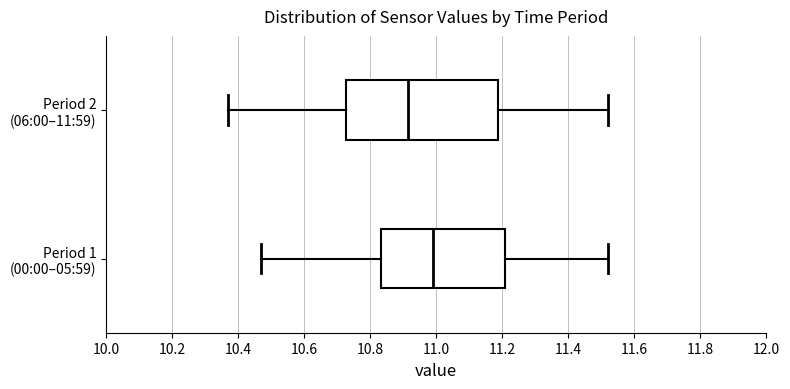

Reading bottom to top, transcribe this box plot: for each box, give where its median line is, the range the box spans, and where its two whiskers end, as read against the x-axis. The values are not printed on the chart, so give them approximately, as read against the axis.

Period 1 (00:00–05:59): median 11.00, box 10.84 to 11.20, whiskers 10.48 to 11.52
Period 2 (06:00–11:59): median 10.92, box 10.72 to 11.18, whiskers 10.38 to 11.52